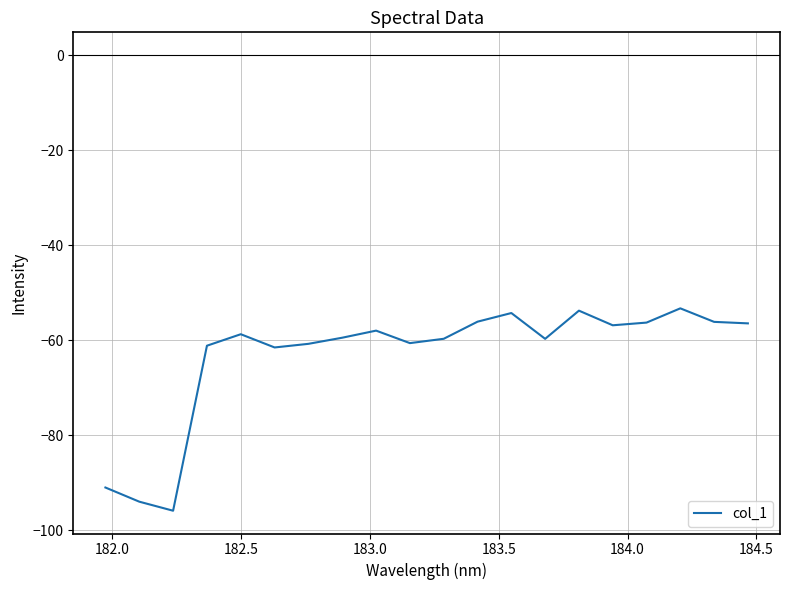

What is the smallest value displayed?

-95.9